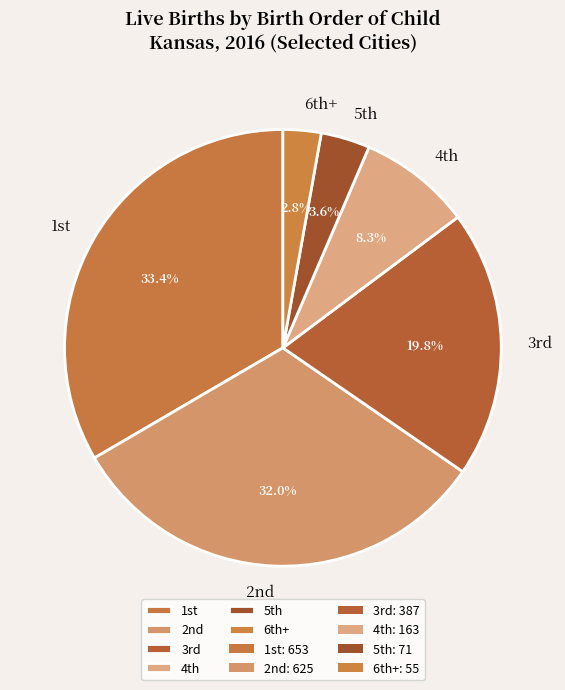

Which slice is the largest?

1st